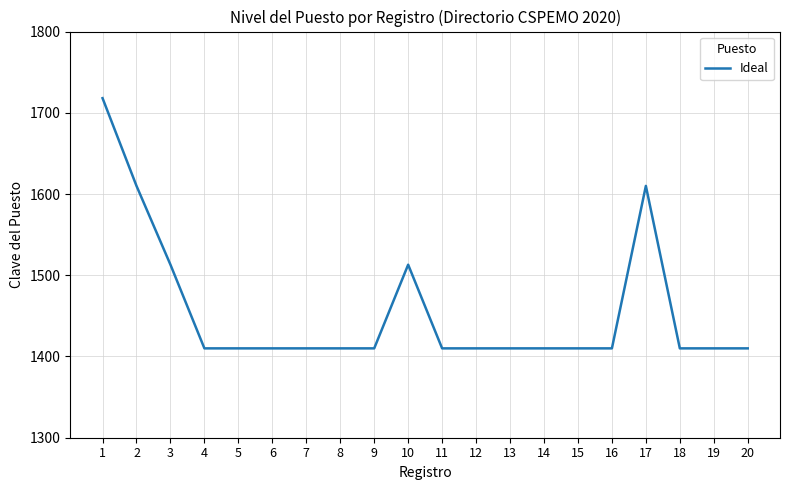

What is the greatest value displayed?

1718